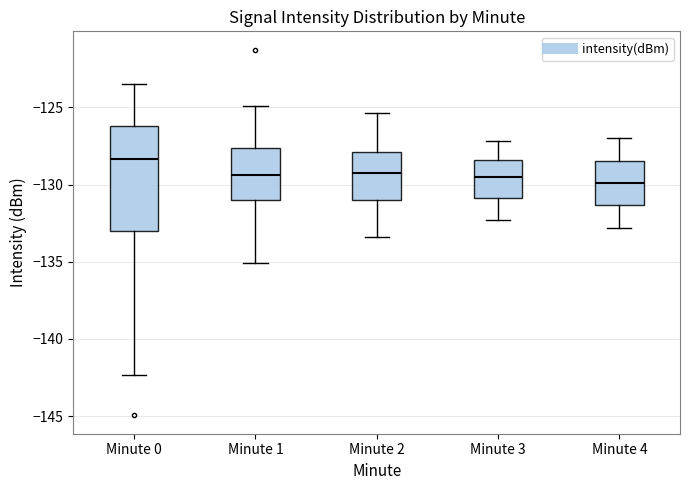

Comparing the boxes themselves (not the whiskers), which one is the tallest?

Minute 0